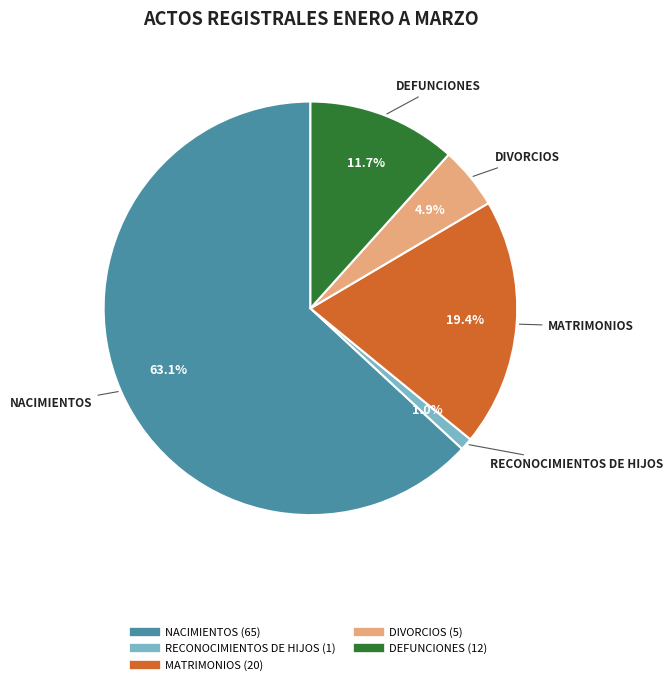

Which has a higher value, DEFUNCIONES or RECONOCIMIENTOS DE HIJOS?

DEFUNCIONES